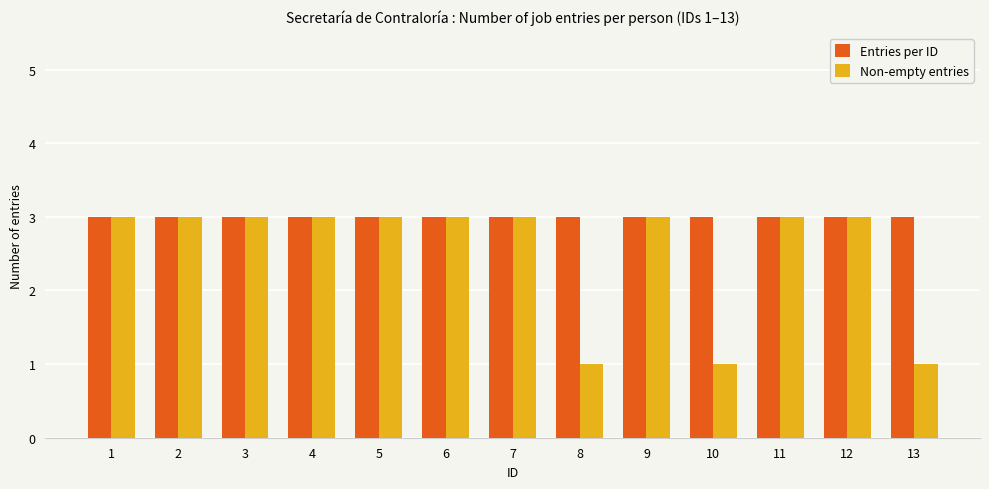

Are the bars horizontal?

No